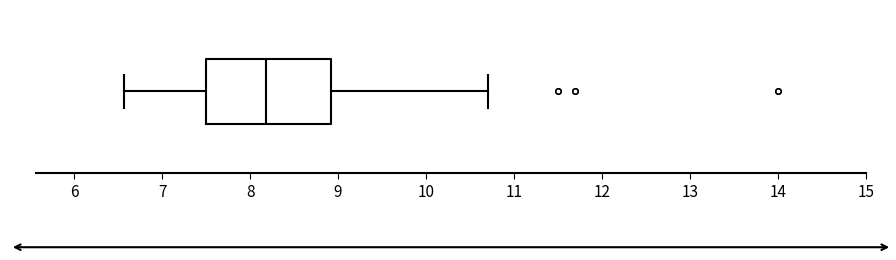

Where does the median line of the box sit on the x-axis? The values are not printed on the chart, so give them approximately, as read against the axis.

8.2